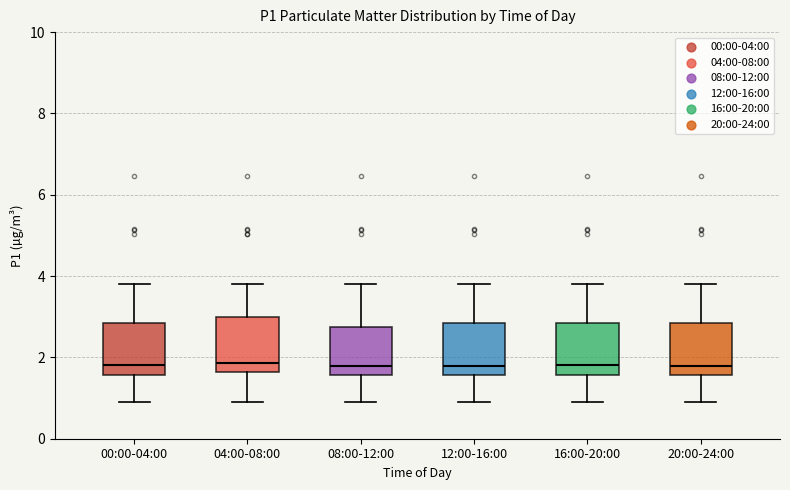

Where is the lower edge of the box for 00:00-04:00 on the y-axis? The values are not printed on the chart, so give them approximately, as read against the axis.

1.6